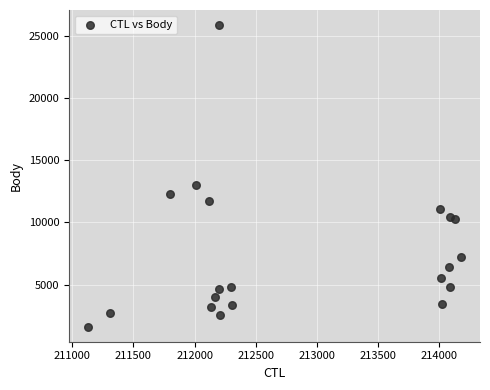

What is the range of Y values (max minus min)?

24289